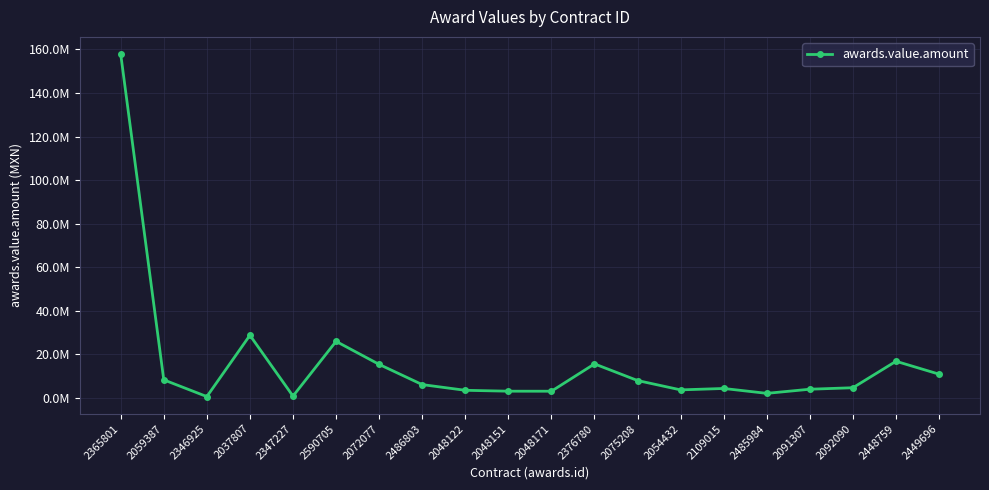

Is this an area chart (filled region under the line)?

No